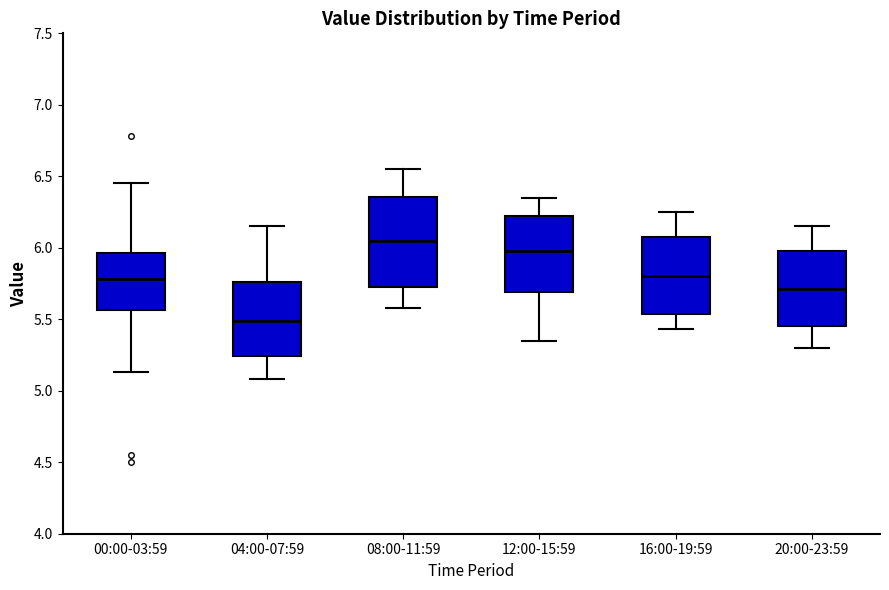

Which box's median line is the highest?

08:00-11:59